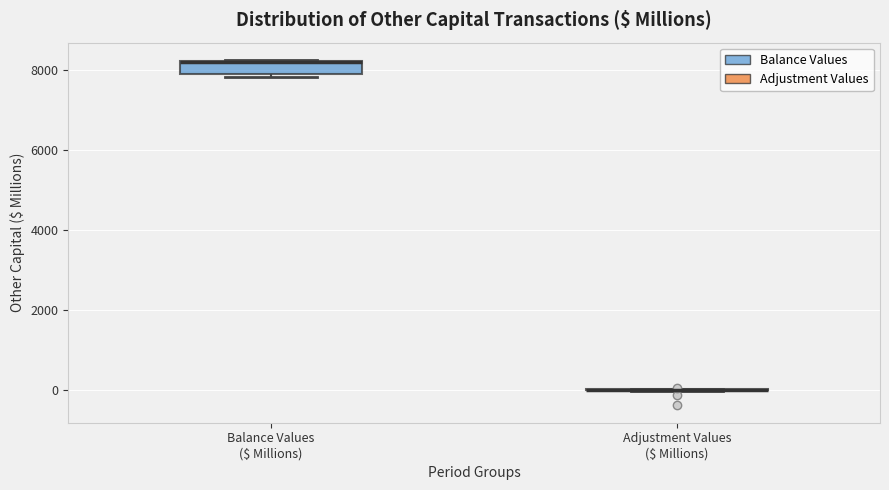

Reading left to right, read every box against the y-axis: the position of its median line, the range the box covers, and the ends of its whiskers. The values are not printed on the chart, so give them approximately, as read against the axis.

Balance Values ($ Millions): median 8200, box 7800 to 8200, whiskers 7800 (just below the box's lower edge) to 8200
Adjustment Values ($ Millions): box collapsed to a line at 0, whiskers 0 to 0